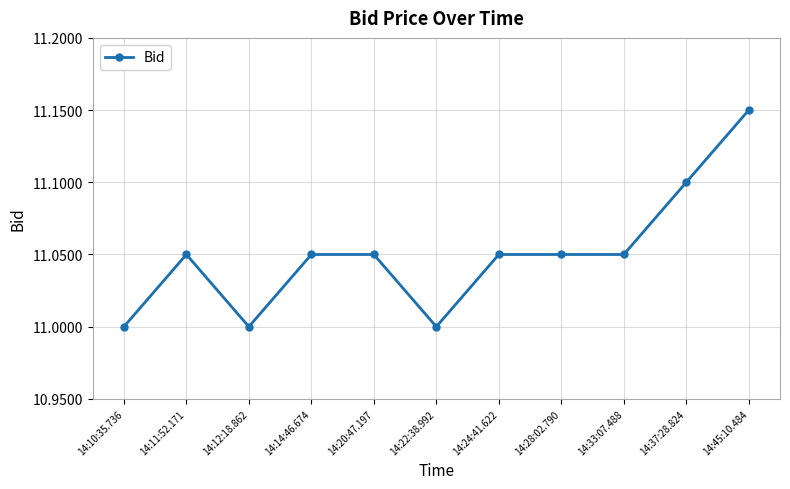

Does the chart have visible grid lines?

Yes